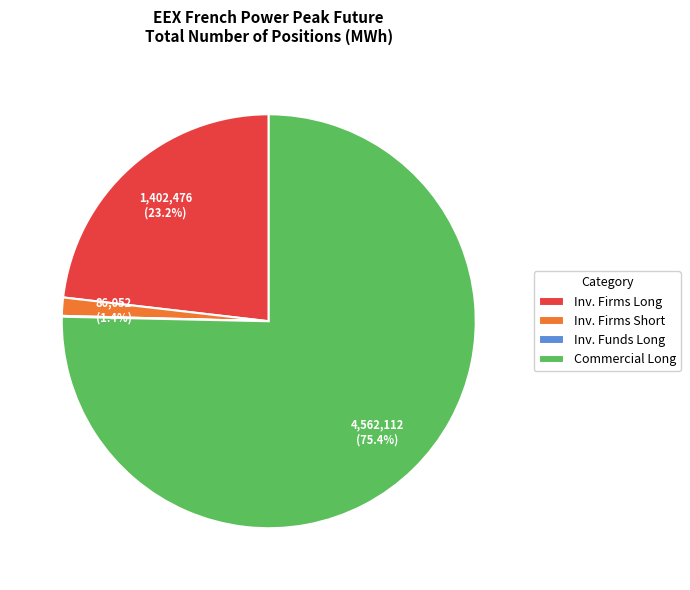

Do Inv. Firms Short and Commercial Long together represent more than half of the pie?

Yes